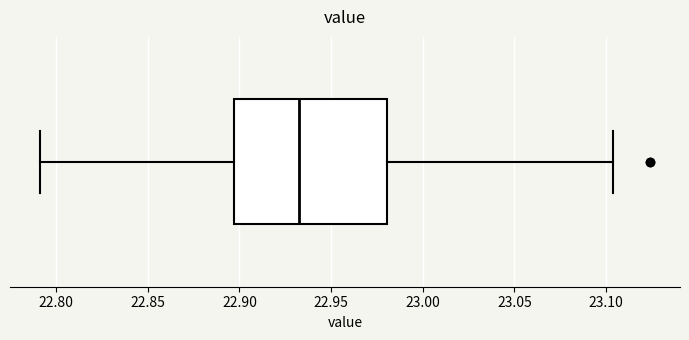

Read this box plot against the x-axis: the position of the median line, the range covered by the box, and the ends of both whiskers. The values are not printed on the chart, so give them approximately, as read against the axis.

median 22.930, box 22.895 to 22.980, whiskers 22.790 to 23.105